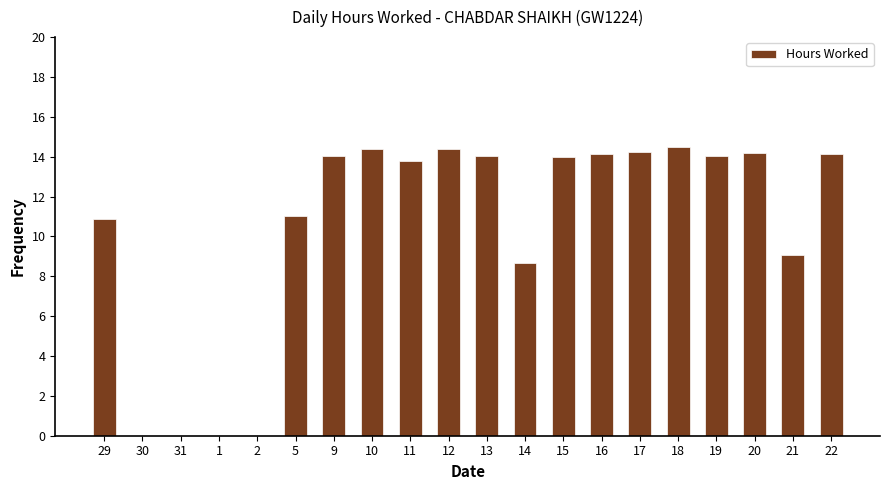

Where is the data nearest to the value 7?

14